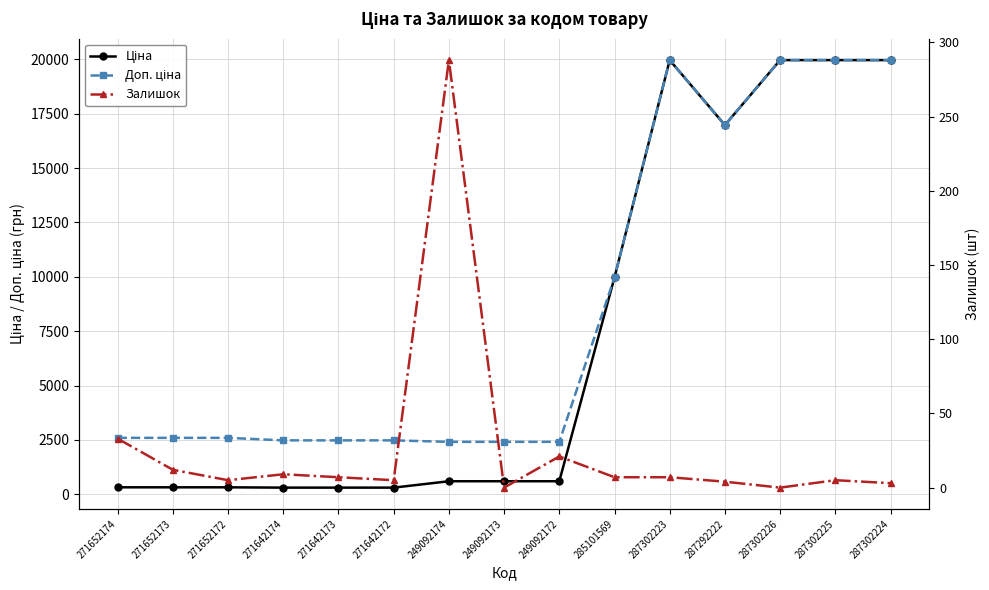

True or false: Доп. ціна and Ціна cross at least once.

False